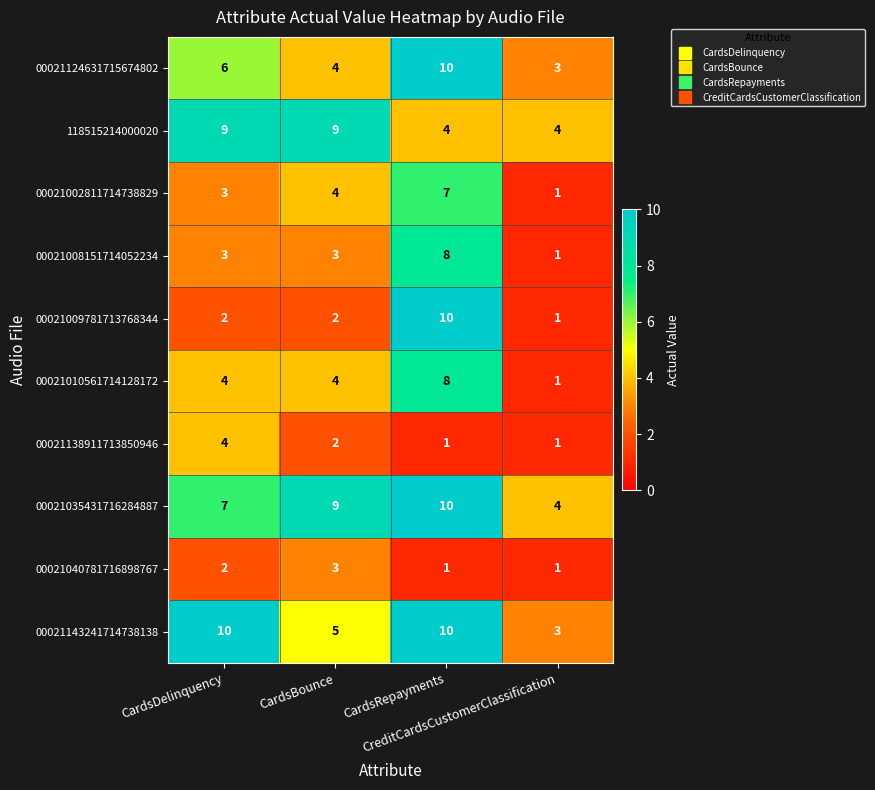

What is the difference between the maximum and minimum values in the 00021124631715674802 series?

7